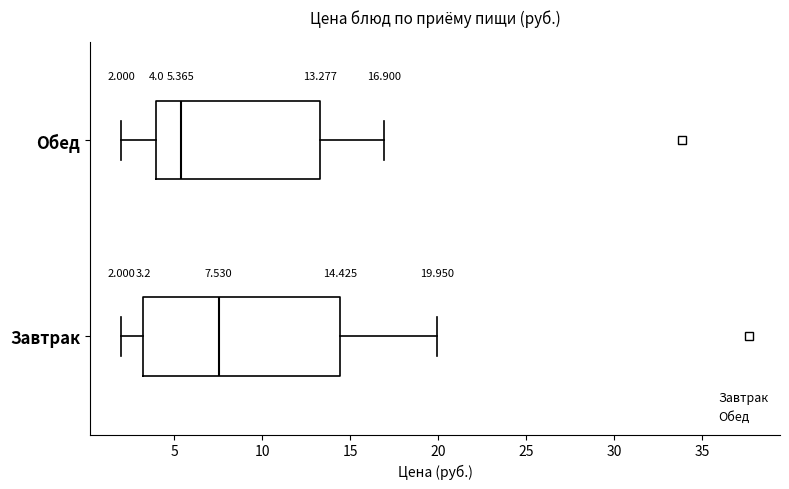

Which box is the widest, from its left edge to its right edge?

Завтрак